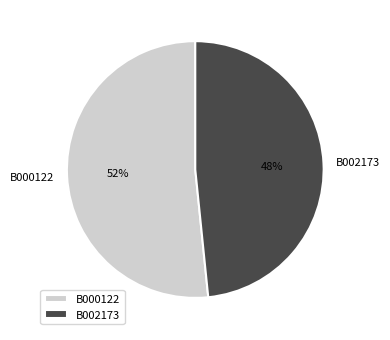

To the nearest percent, what portion does B002173 represent?

48%